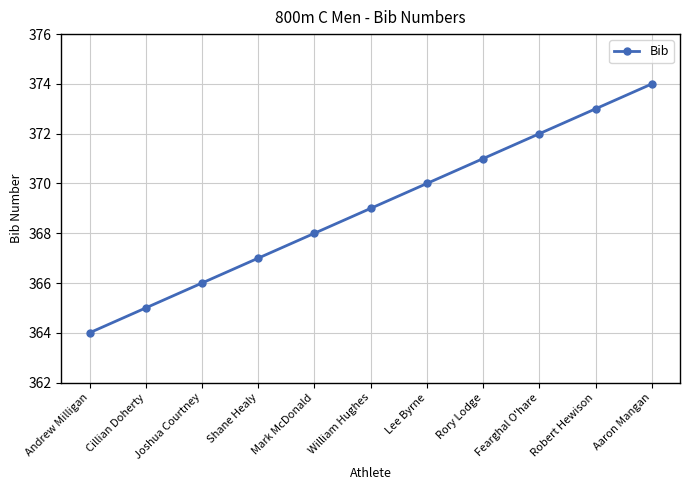

How many lines are shown in the chart?

1